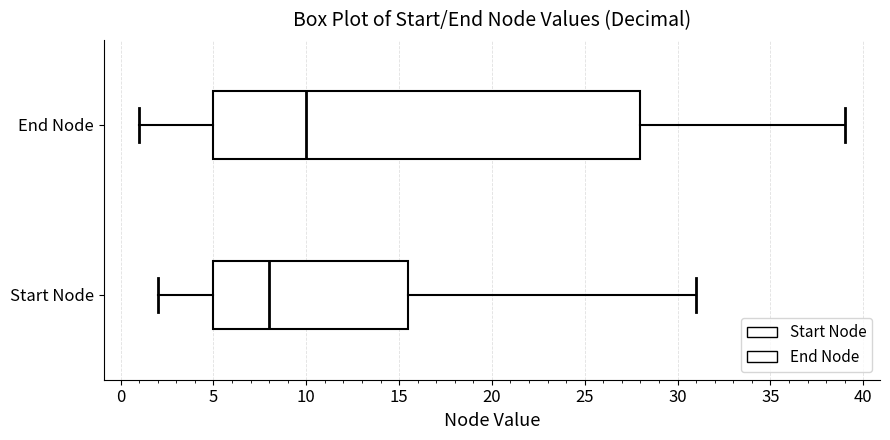

Which box's median line is the furthest to the right?

End Node